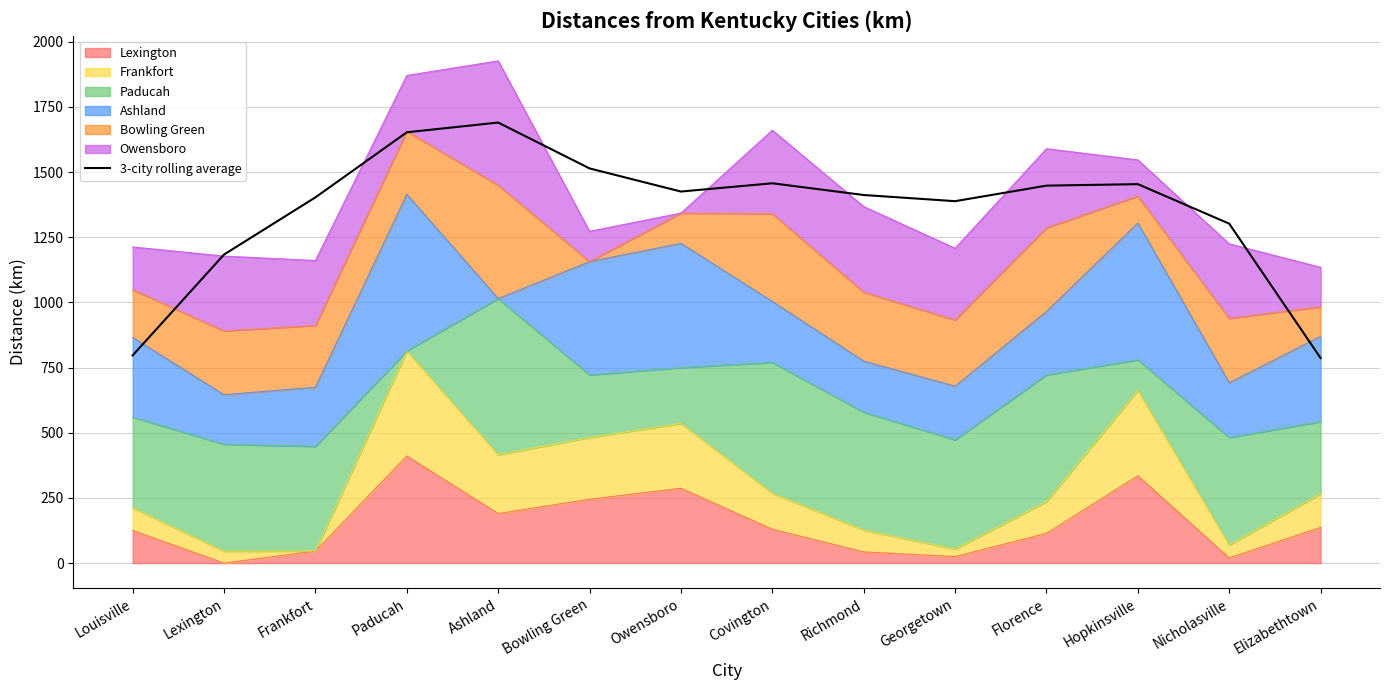

What is the difference between the maximum and second lowest values?

893.3